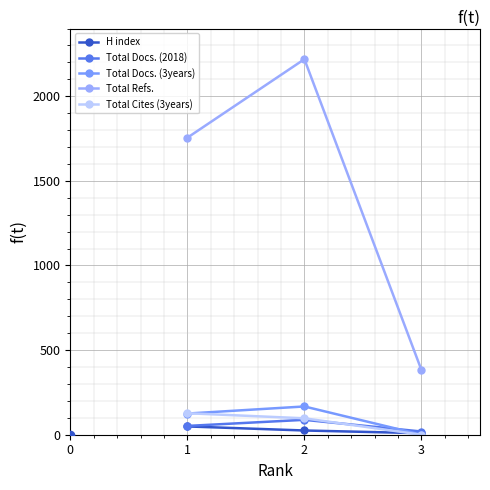

How many series are shown in this chart?

5